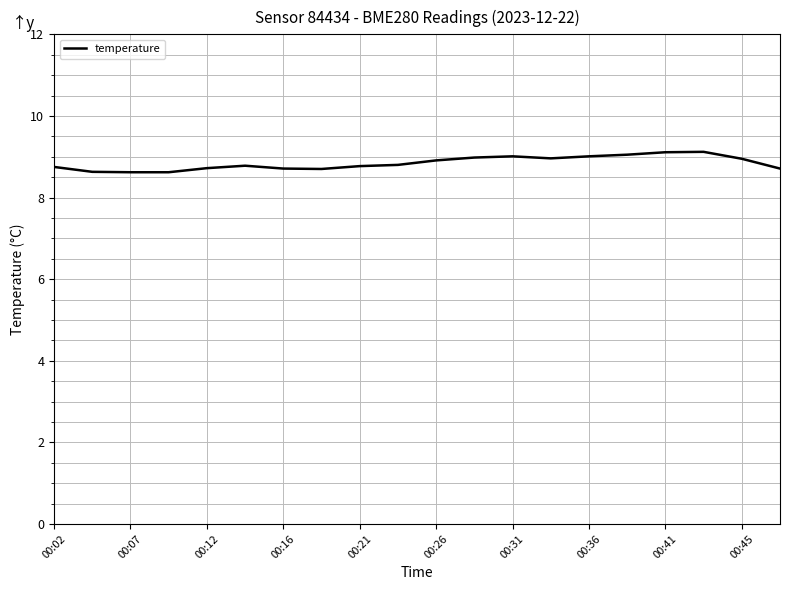

What is the minimum value shown in the chart?

8.6